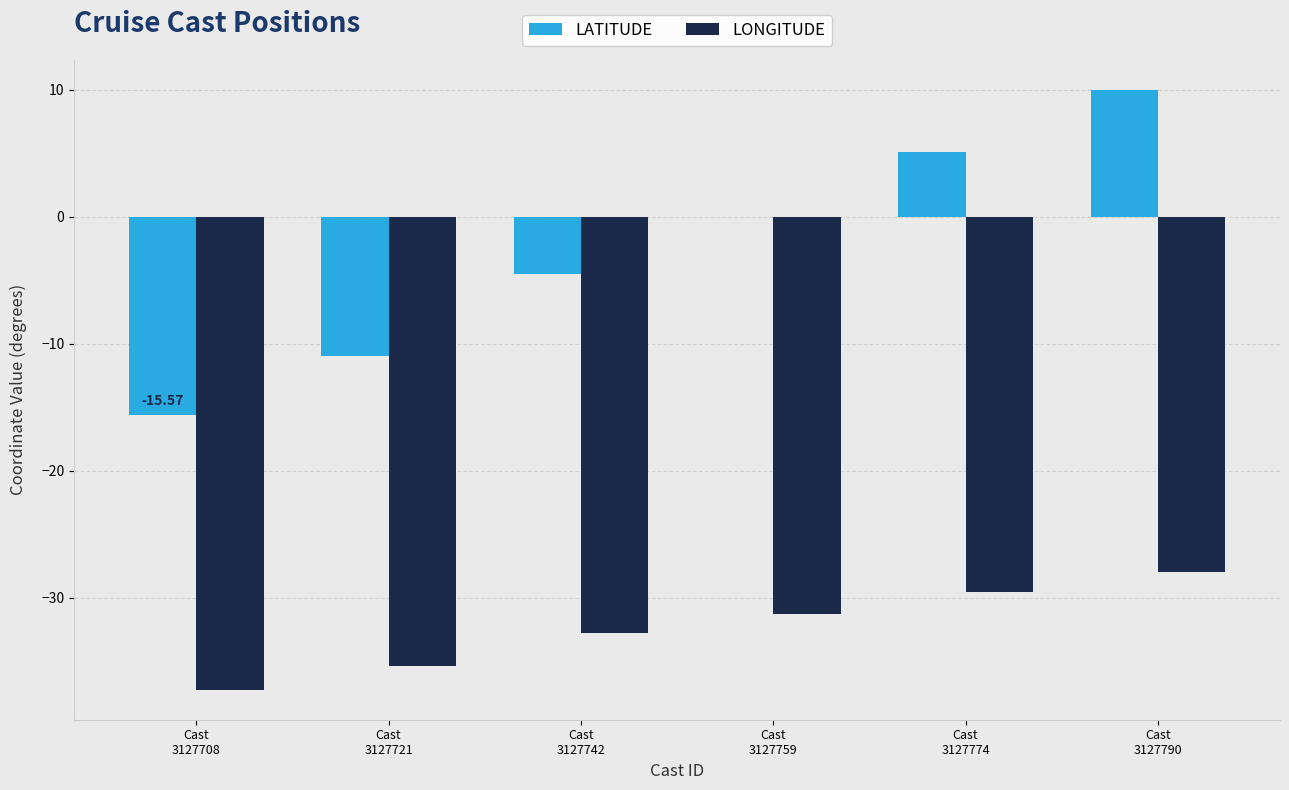

Reading left to right, transcribe all the data shown in this chart.

LATITUDE: -15.6	-10.9	-4.5	0.0	5.1	10.0
LONGITUDE: -37.2	-35.4	-32.8	-31.3	-29.5	-27.9